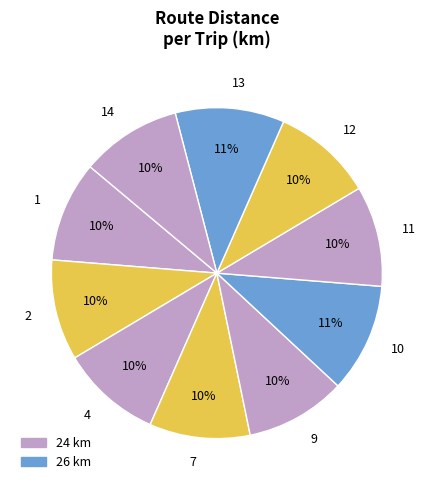

To the nearest percent, what percentage of the pie is 7?

10%